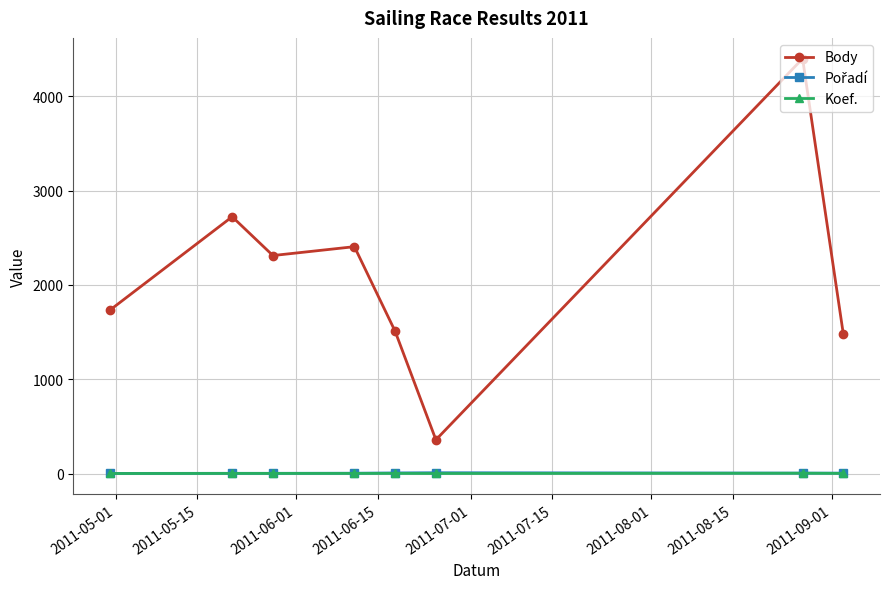

What is the maximum value shown in the chart?

4398